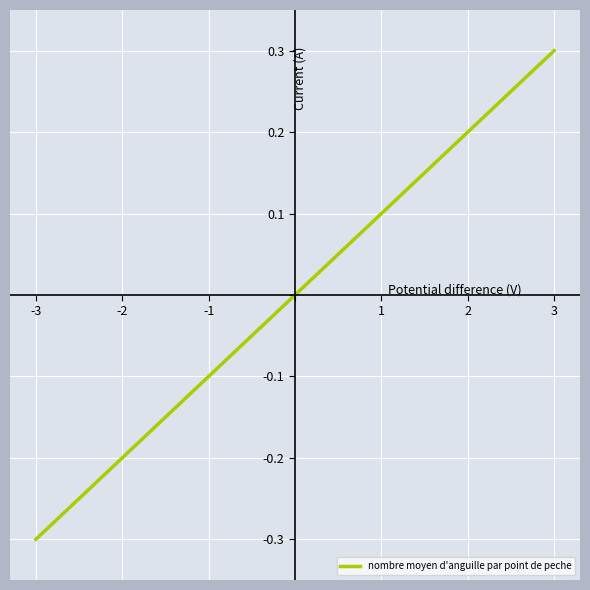

Count the number of categories in the chart.

7